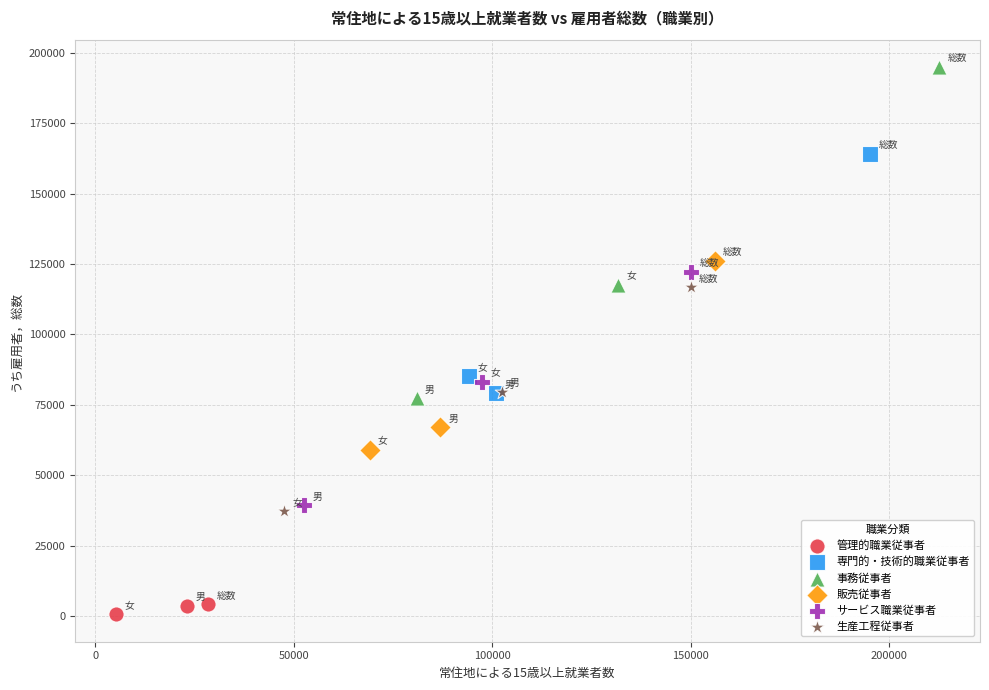

Which series contains the lowest Y value?

管理的職業従事者